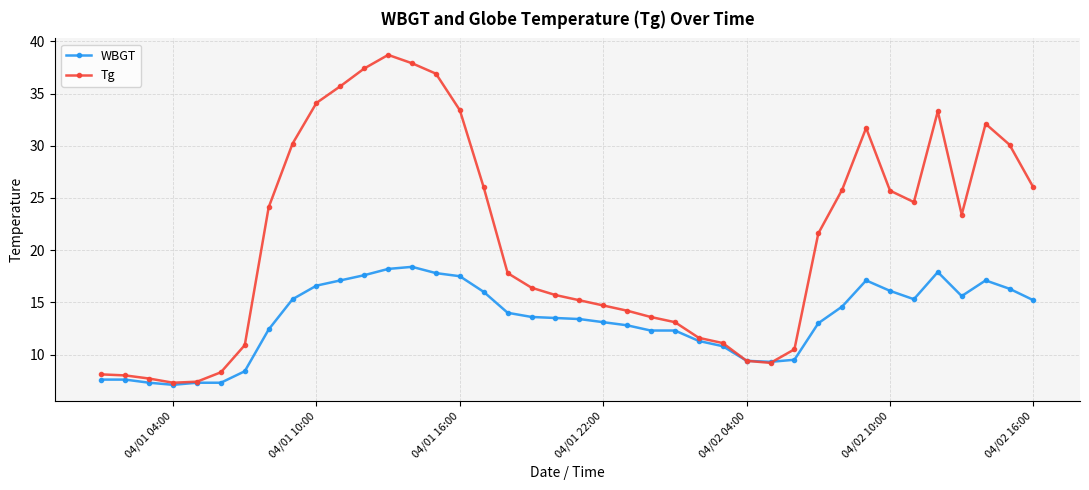

Is this an area chart (filled region under the line)?

No